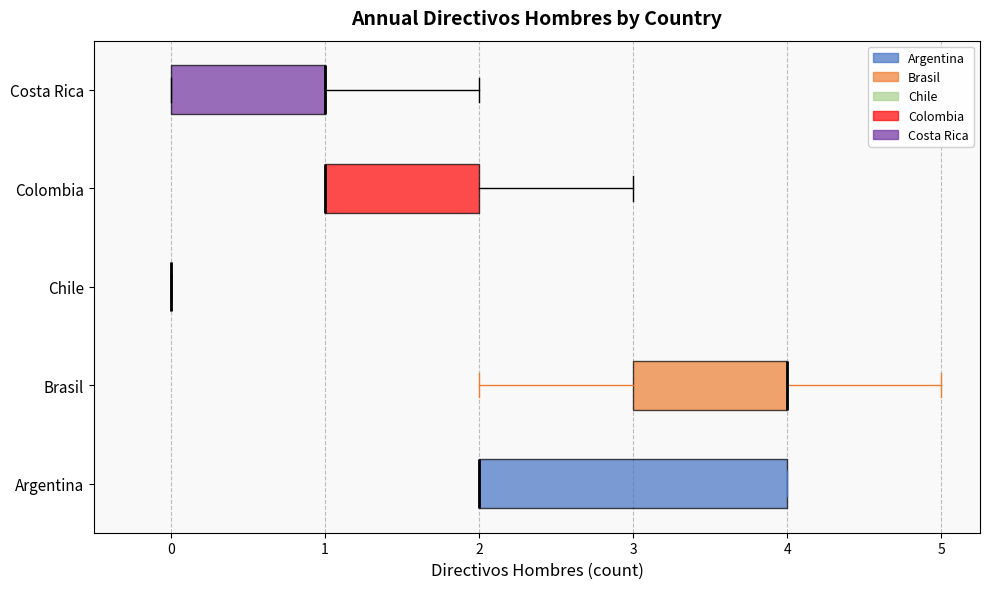

Where is the right edge of the box for Costa Rica on the x-axis? The values are not printed on the chart, so give them approximately, as read against the axis.

1